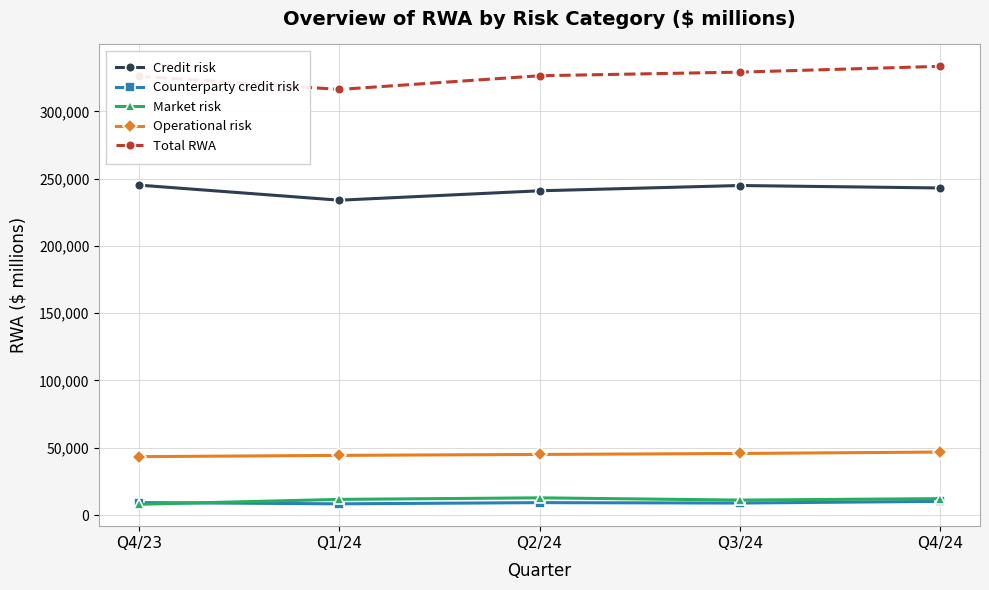

What value does the Operational risk series have at Q1/24?

44347